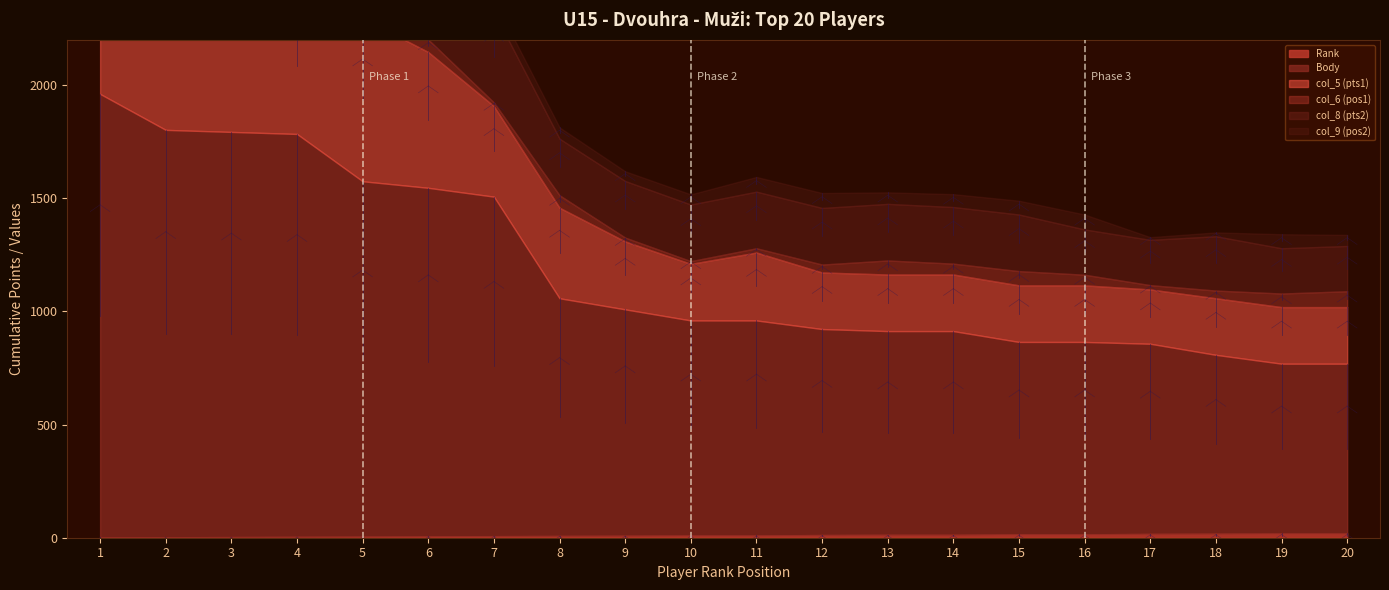

List the series in order of their peak value, lowest first.

Rank, col_9 (pos2), col_6 (pos1), col_8 (pts2), col_5 (pts1), Body